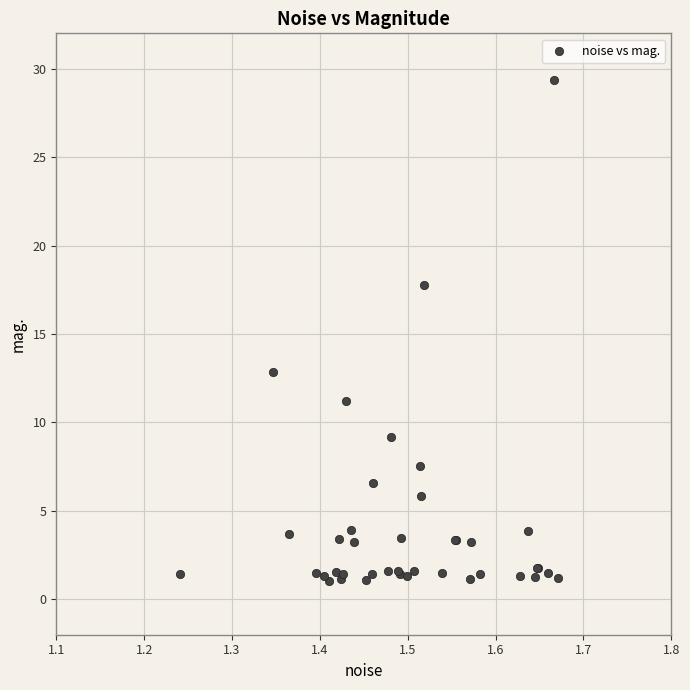

What Y value in the scatter plot is closest to 15?

12.8